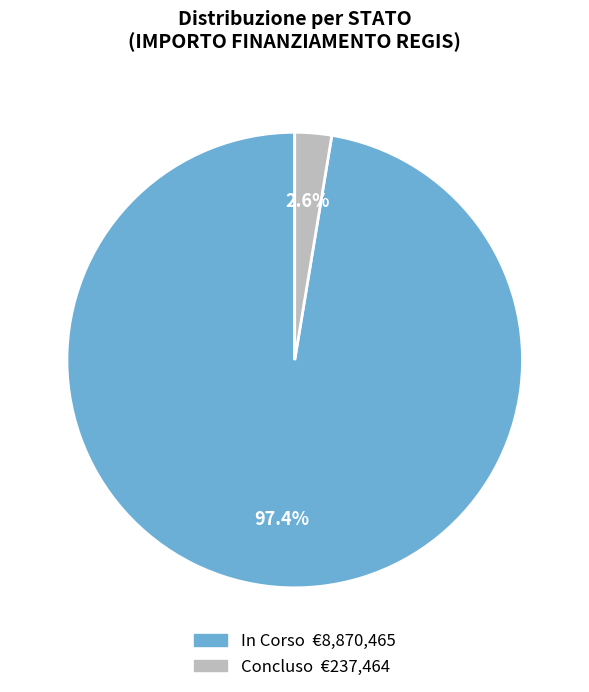

To the nearest percent, what portion does In Corso represent?

97%